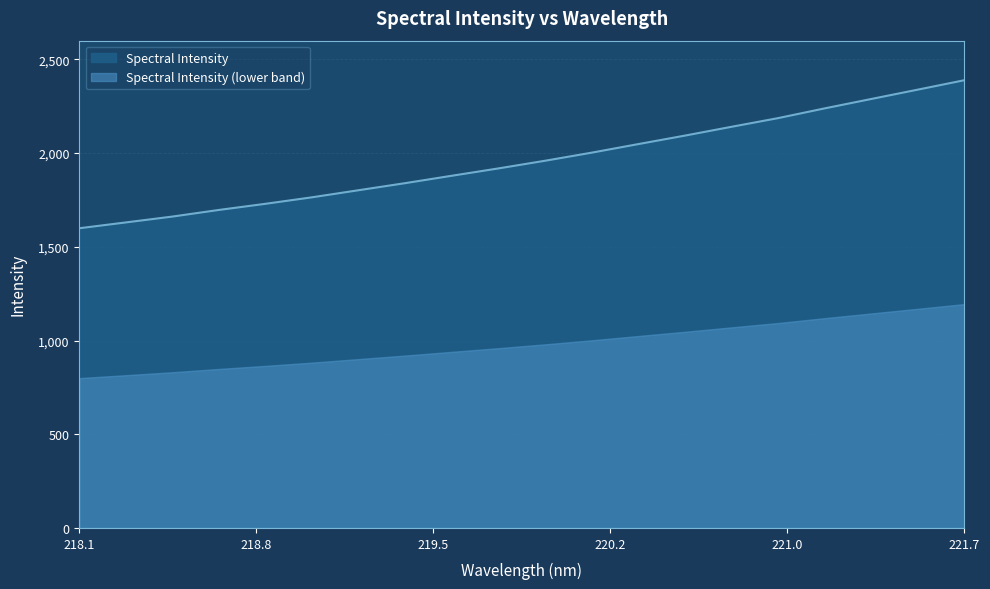

True or false: the data has more than 1 interior local peaks.

False